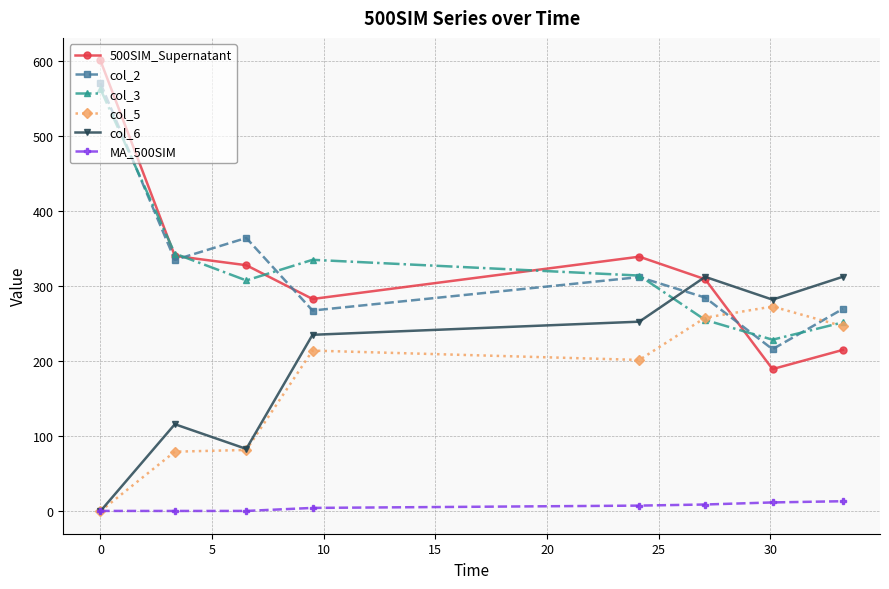

Which series has the widest spread of values?

500SIM_Supernatant